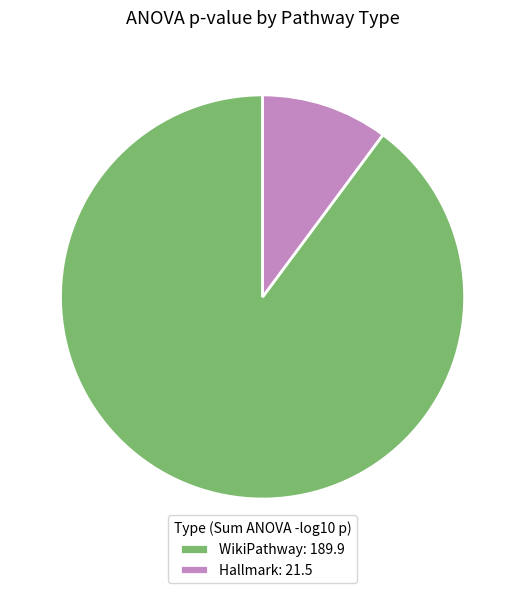

Combined, do WikiPathway and Hallmark account for over 50%?

Yes